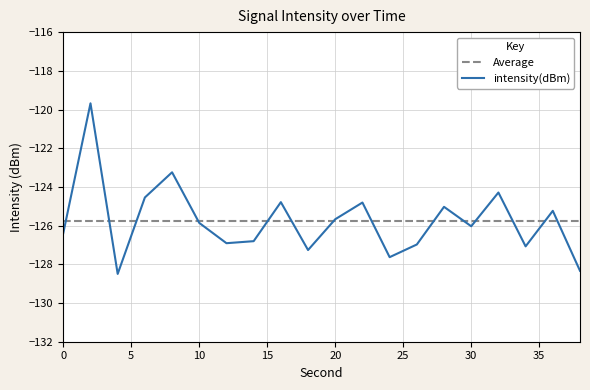

How many intersections are there between intensity(dBm) and Average?

14